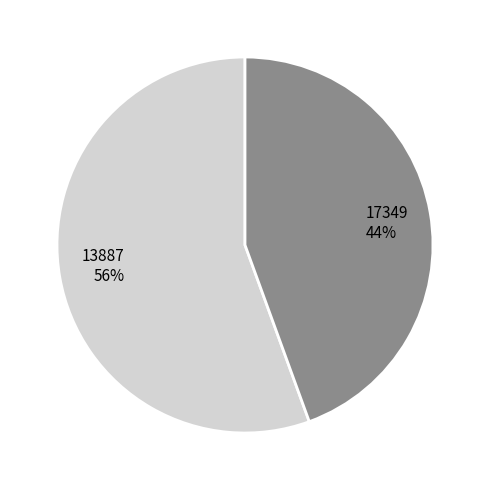

What is the majority slice?

13887